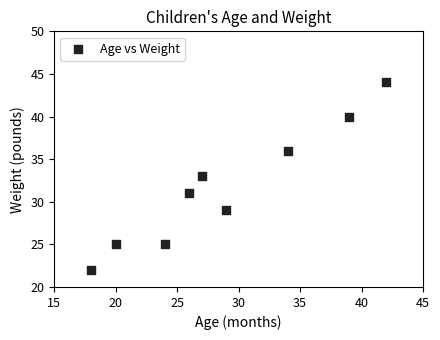

What is the range of Y values (max minus min)?

22